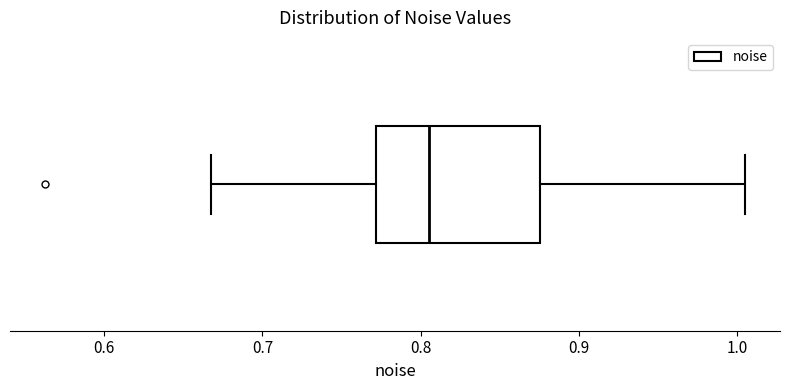

Transcribe this box plot: give where the median line is, the range the box spans, and where the two whiskers end, as read against the x-axis. The values are not printed on the chart, so give them approximately, as read against the axis.

median 0.81, box 0.77 to 0.88, whiskers 0.67 to 1.01